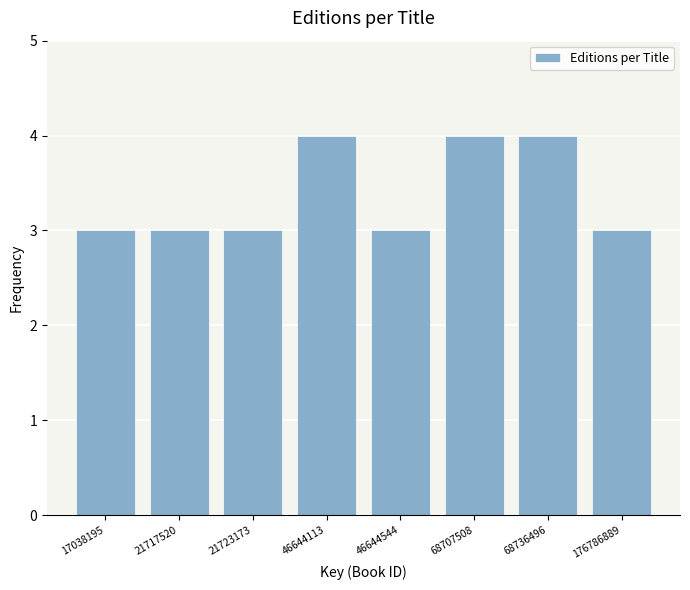

Reading left to right, list all the values displayed in this chart.

17038195=3	21717520=3	21723173=3	46644113=4	46644544=3	68707508=4	68736496=4	176786889=3